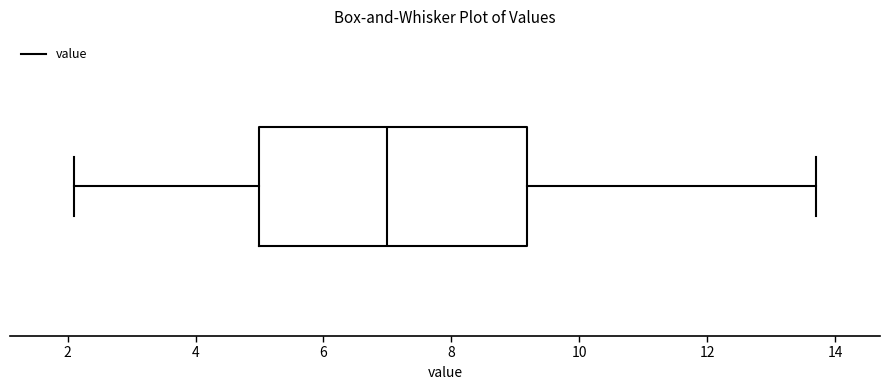

Transcribe this box plot: give where the median line is, the range the box spans, and where the two whiskers end, as read against the x-axis. The values are not printed on the chart, so give them approximately, as read against the axis.

median 7.0, box 5.0 to 9.2, whiskers 2.2 to 13.8